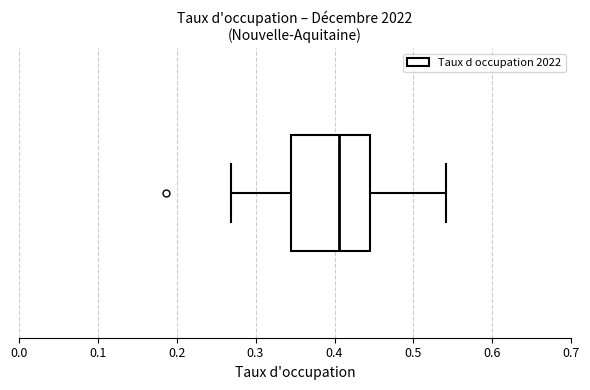

Read this box plot against the x-axis: the position of the median line, the range covered by the box, and the ends of both whiskers. The values are not printed on the chart, so give them approximately, as read against the axis.

median 0.41, box 0.34 to 0.44, whiskers 0.27 to 0.54